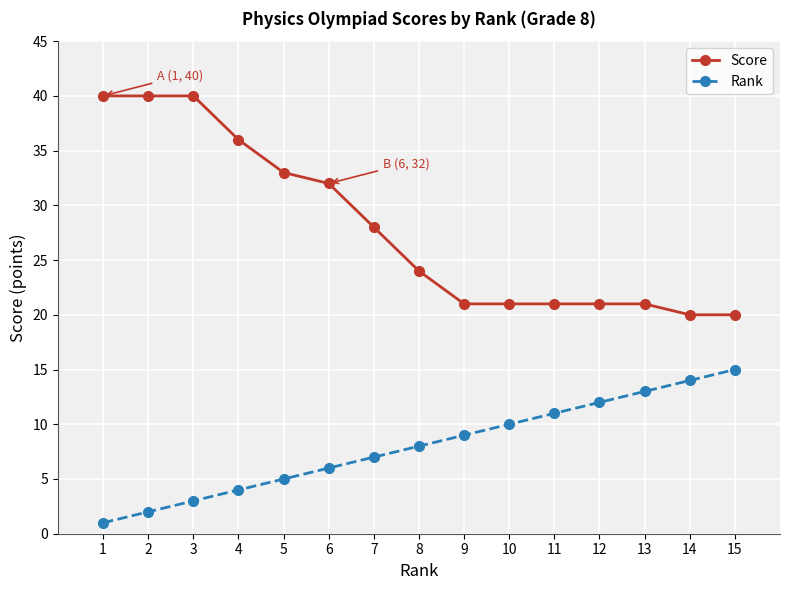

True or false: Rank and Score intersect in this chart.

False